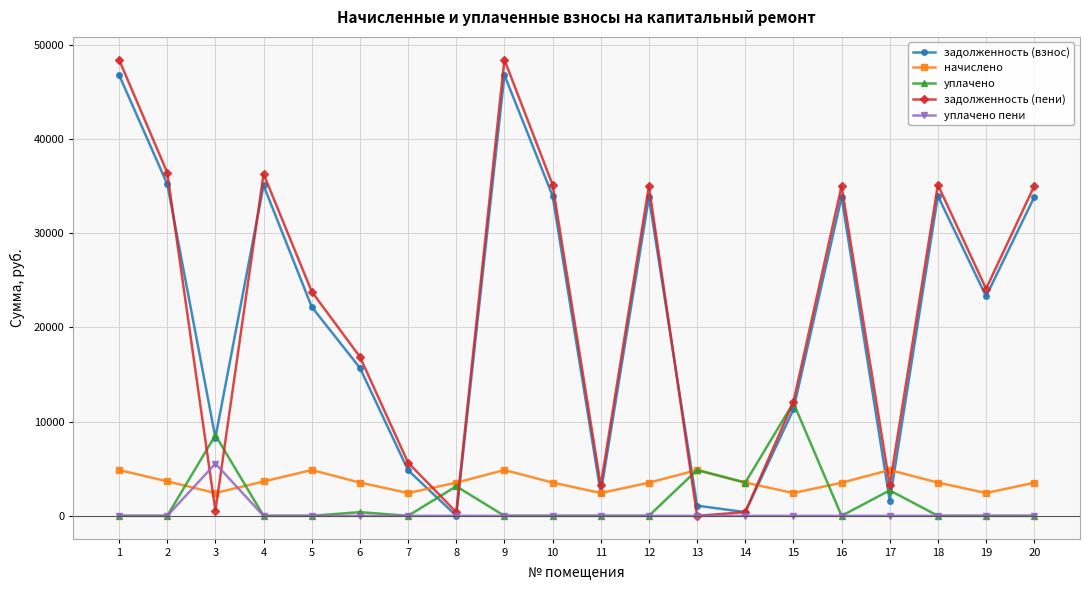

What is the maximum value for уплачено пени?

5540.3